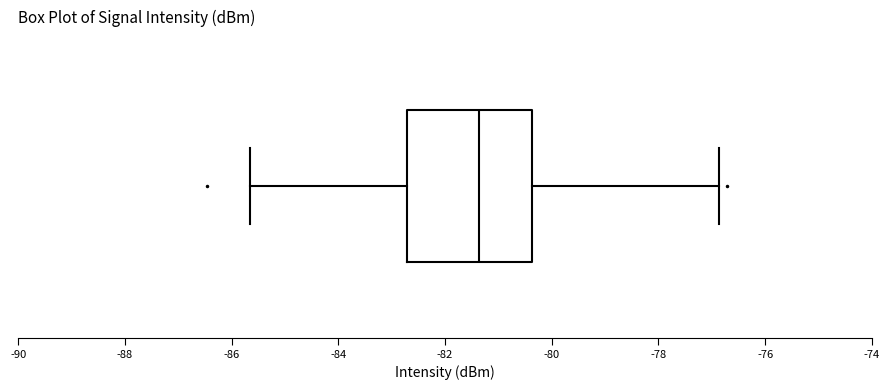

Where does the median line of the box sit on the x-axis? The values are not printed on the chart, so give them approximately, as read against the axis.

-81.4